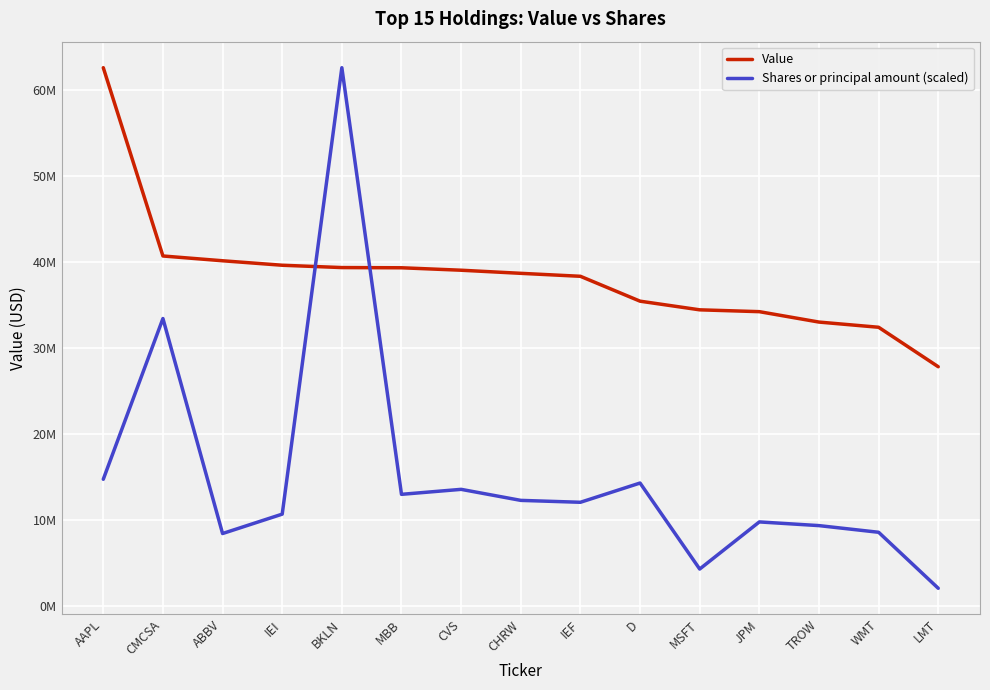

What is the difference between the highest and lowest values at CMCSA?

7270137.9